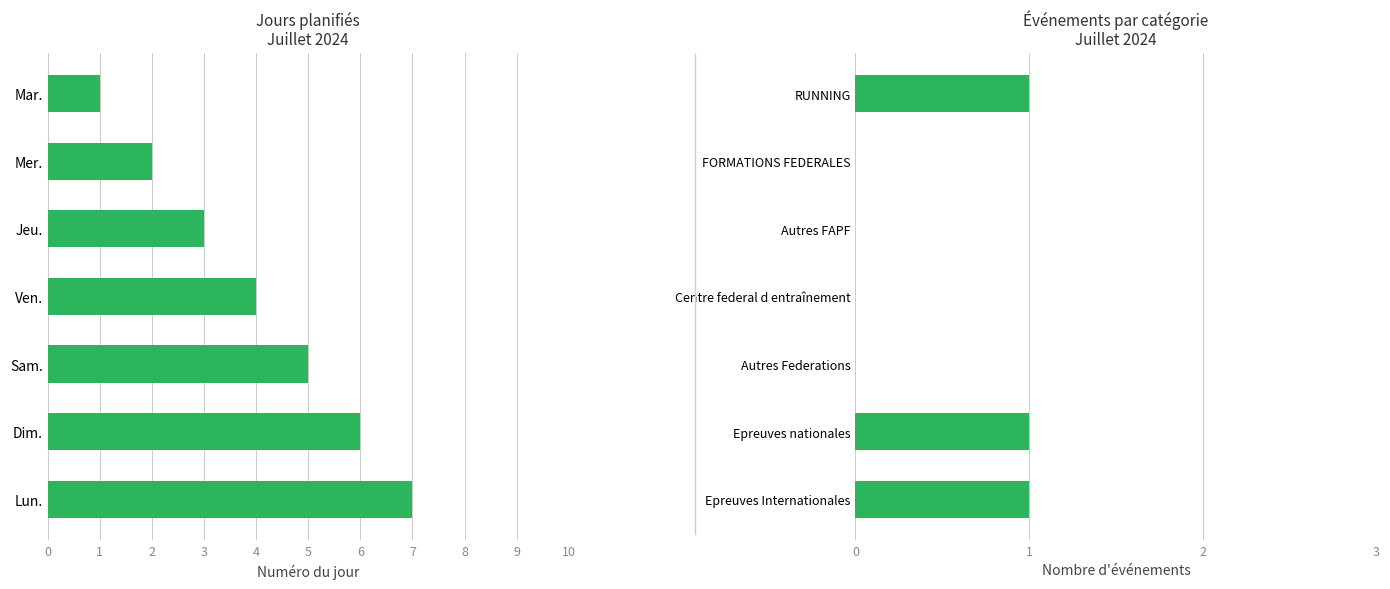

What is the difference between the maximum and minimum values in the Jour du mois series?

6